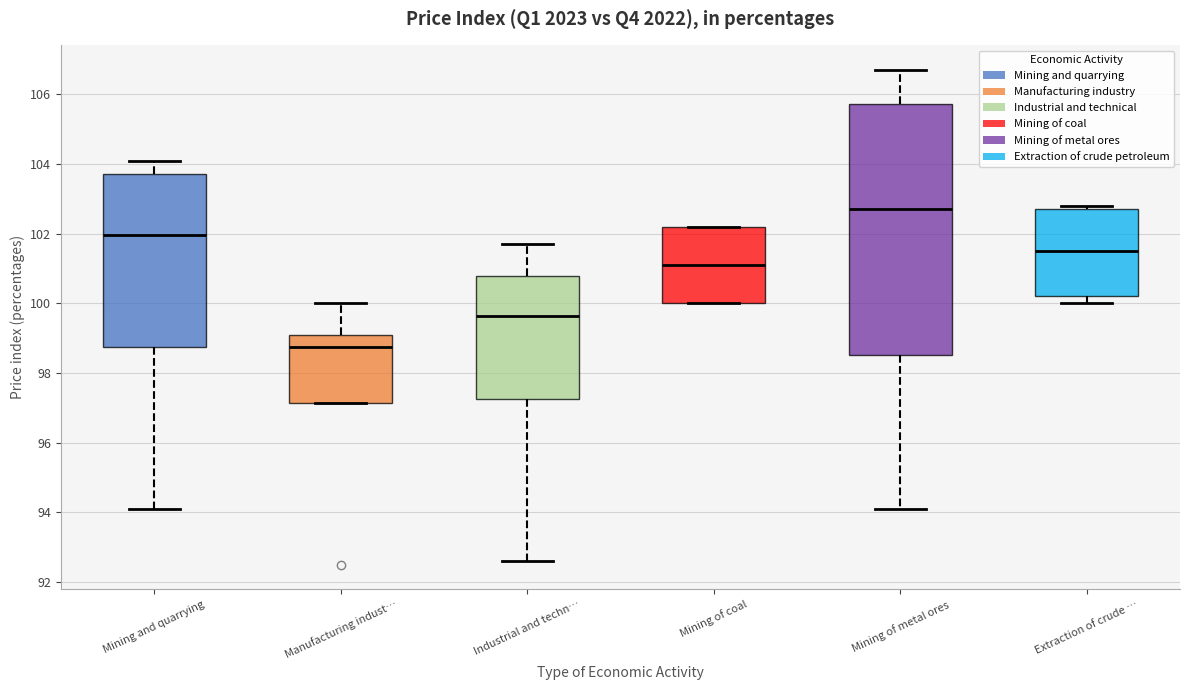

Where is the lower edge of the box for Industrial and techn… on the y-axis? The values are not printed on the chart, so give them approximately, as read against the axis.

97.2